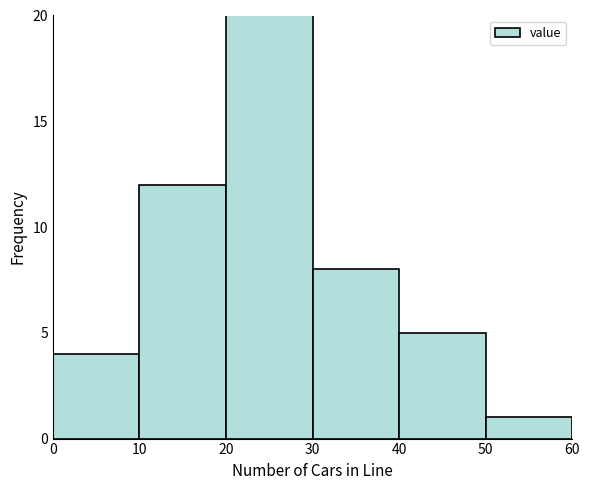

Over which range of the x-axis is the bar tallest?

20 to 30